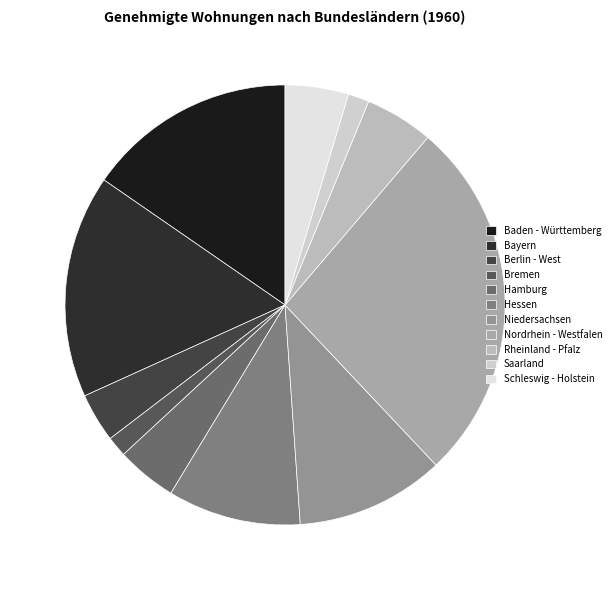

To the nearest percent, what is the difference between the largest and smallest slice percentages?

25%